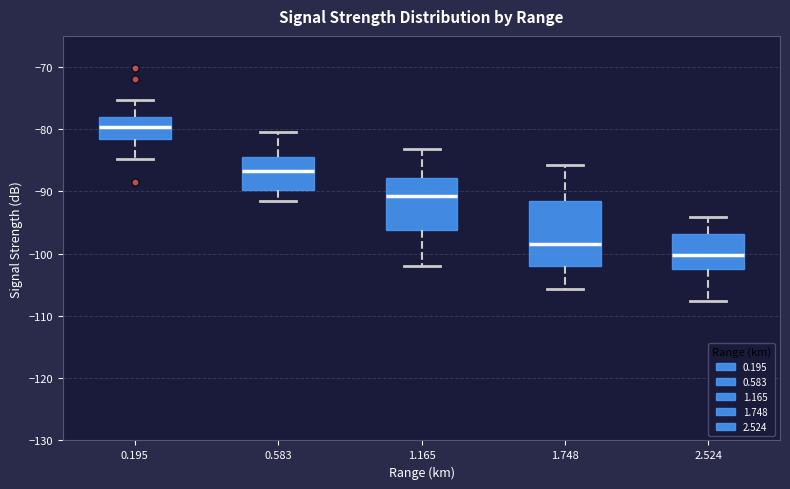

Reading left to right, transcribe this box plot: for each box, give where its median line is, the range the box spans, and where its two whiskers end, as read against the y-axis. The values are not printed on the chart, so give them approximately, as read against the axis.

0.195: median -80, box -82 to -78, whiskers -85 to -75
0.583: median -87, box -90 to -84, whiskers -92 to -80
1.165: median -91, box -96 to -88, whiskers -102 to -83
1.748: median -98, box -102 to -91, whiskers -106 to -86
2.524: median -100, box -102 to -97, whiskers -108 to -94